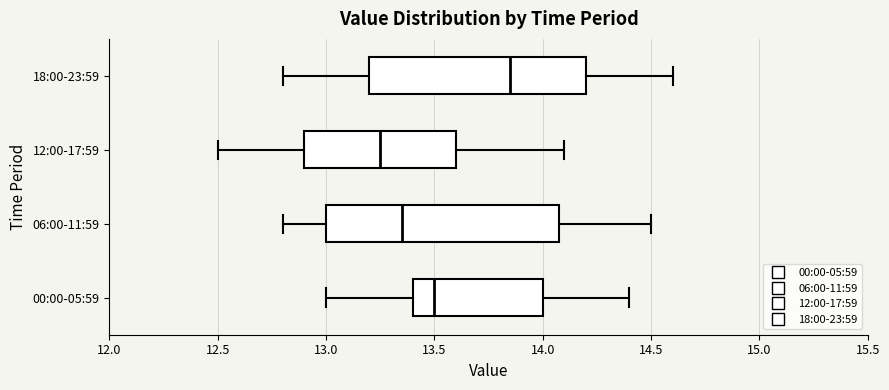

Where is the right edge of the box for 12:00-17:59 on the x-axis? The values are not printed on the chart, so give them approximately, as read against the axis.

13.60